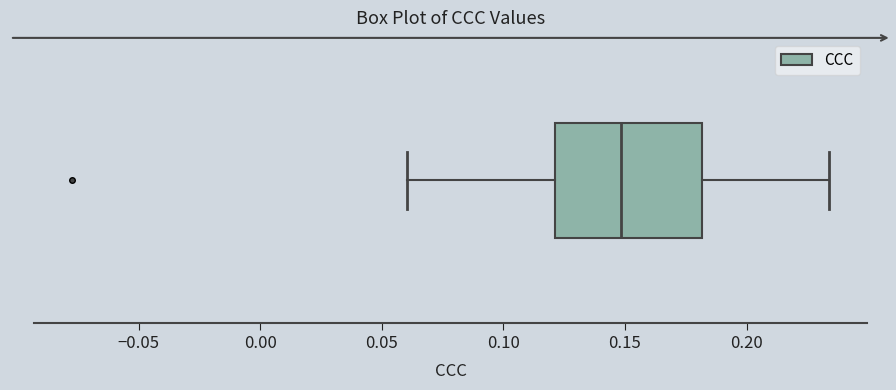

Read this box plot against the x-axis: the position of the median line, the range covered by the box, and the ends of both whiskers. The values are not printed on the chart, so give them approximately, as read against the axis.

median 0.150, box 0.120 to 0.180, whiskers 0.060 to 0.235